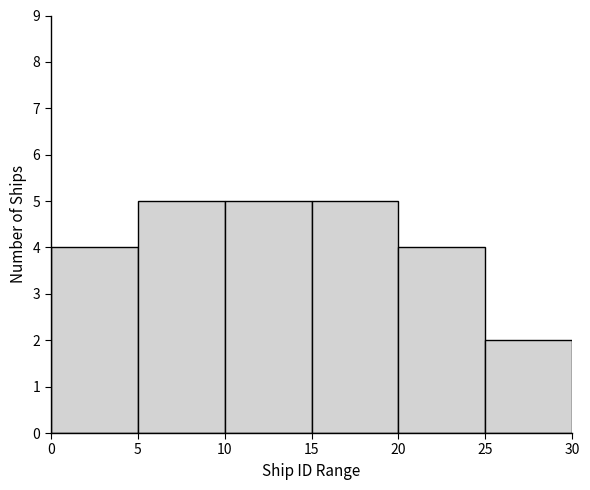

Reading left to right, list every bar in this chart as the range it spans on the x-axis followed by its height. The values are not printed on the chart, so give them approximately, as read against the axis.

0 to 5: 4
5 to 10: 5
10 to 15: 5
15 to 20: 5
20 to 25: 4
25 to 30: 2